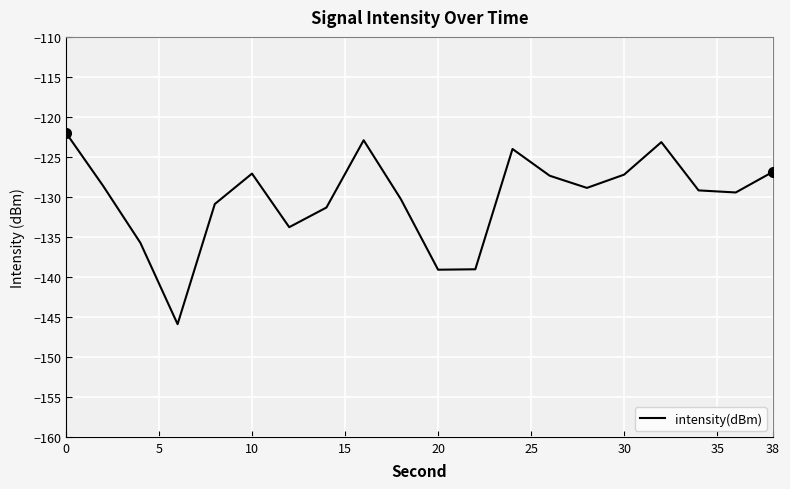

What is the difference between the maximum and minimum values?

23.9